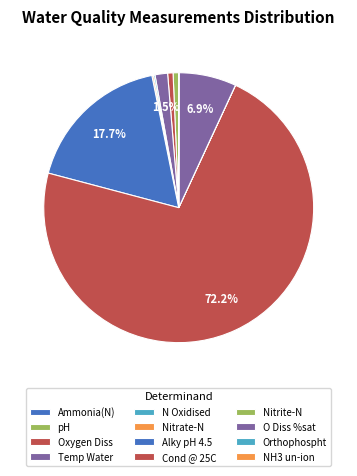

What is the ratio of the value at Nitrate-N to the value at pH?

0.3